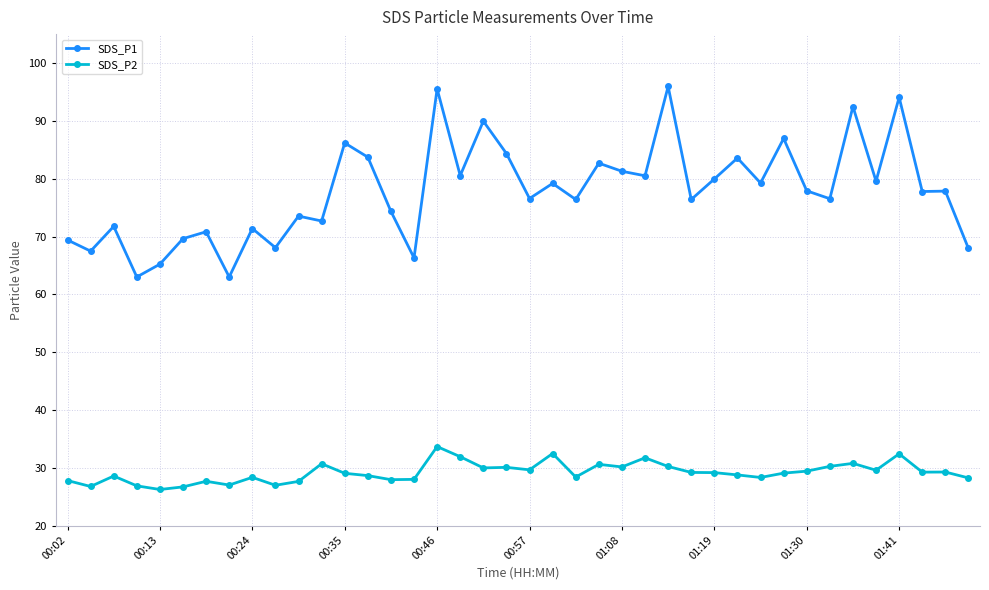

Rank the series by their average value, from lowest to highest.

SDS_P2, SDS_P1